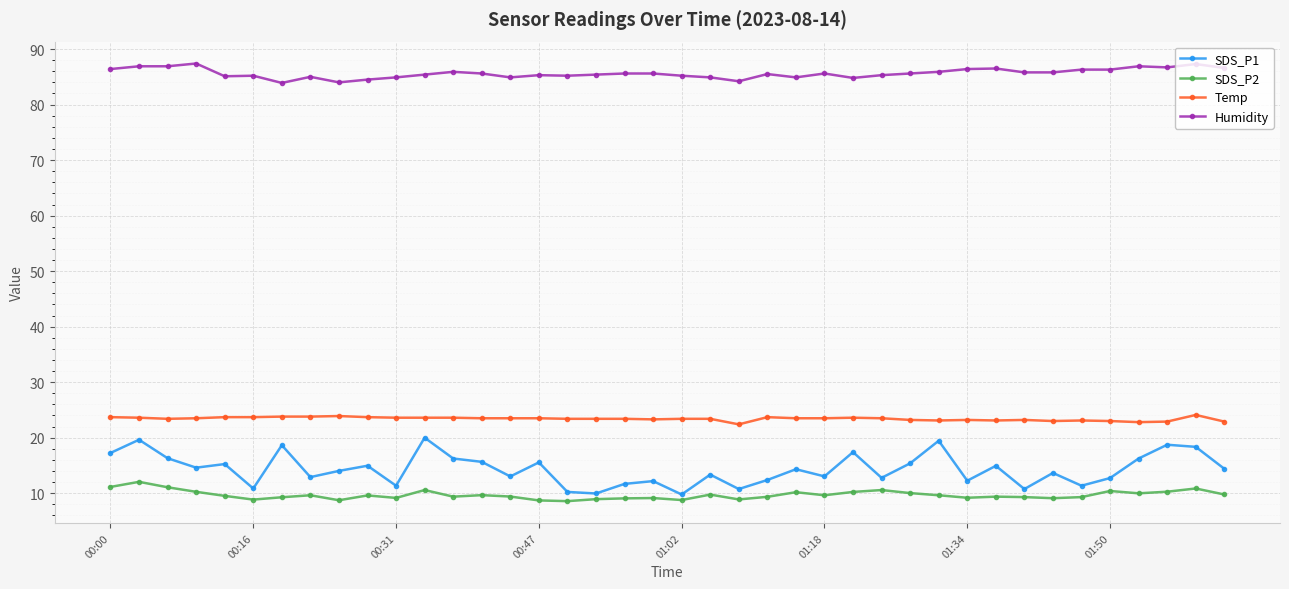

What is the average value of the Temp series?

23.4